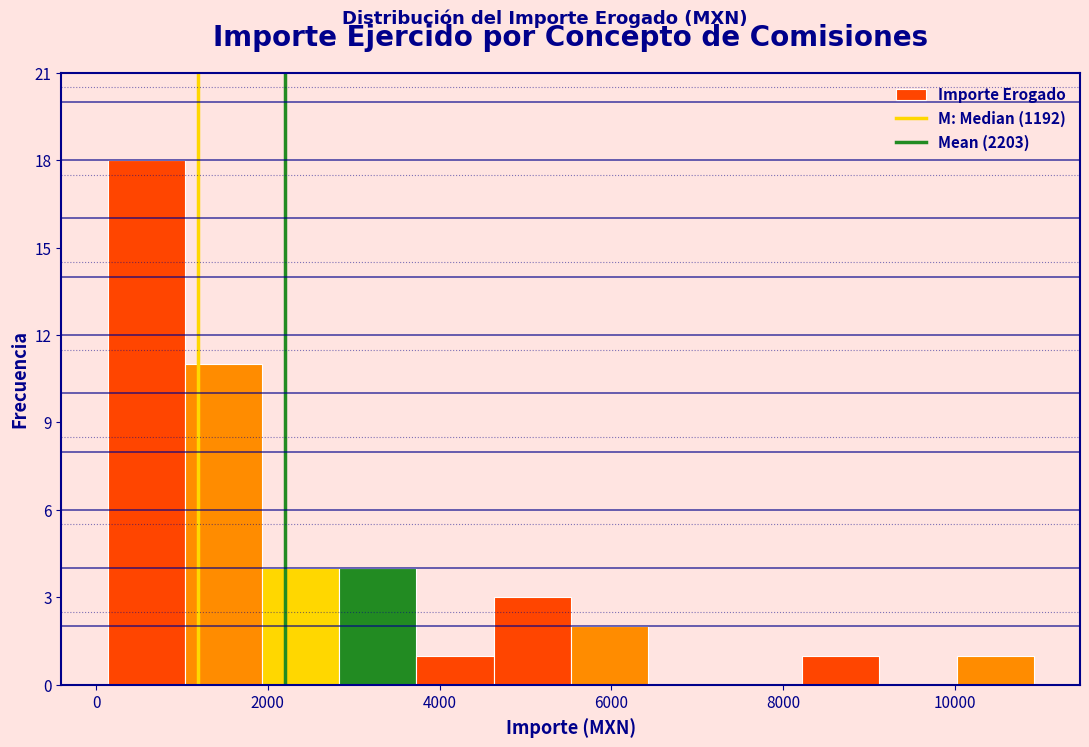

Which range on the x-axis has the tallest bar?

200 to 1000